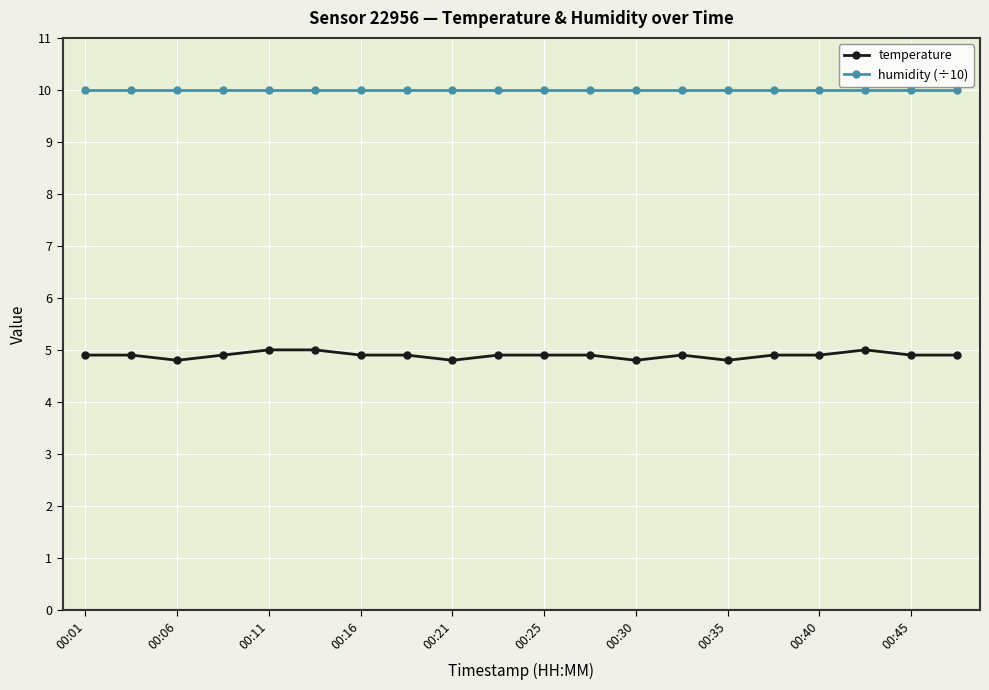

Reading right to left, transcribe all the data shown in this chart.

temperature: 4.9	4.9	5.0	4.9	4.9	4.8	4.9	4.8	4.9	4.9	4.9	4.8	4.9	4.9	5.0	5.0	4.9	4.8	4.9	4.9
humidity (÷10): 10.0	10.0	10.0	10.0	10.0	10.0	10.0	10.0	10.0	10.0	10.0	10.0	10.0	10.0	10.0	10.0	10.0	10.0	10.0	10.0